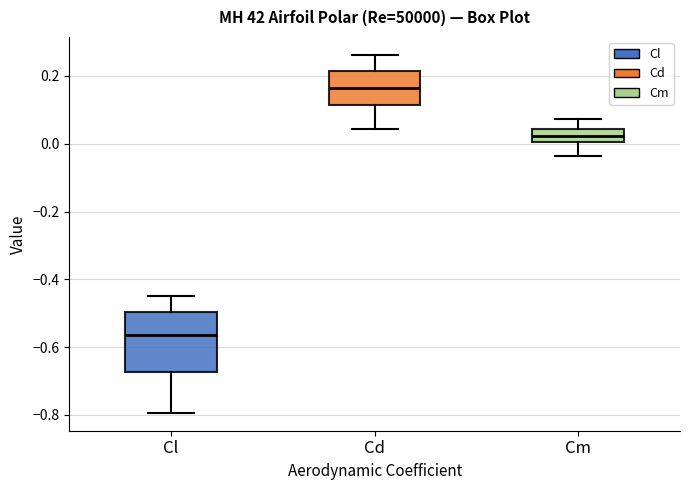

Reading left to right, transcribe this box plot: for each box, give where its median line is, the range the box spans, and where its two whiskers end, as read against the y-axis. The values are not printed on the chart, so give them approximately, as read against the axis.

Cl: median -0.56, box -0.68 to -0.50, whiskers -0.80 to -0.46
Cd: median 0.16, box 0.12 to 0.22, whiskers 0.04 to 0.26
Cm: median 0.02, box 0.00 to 0.04, whiskers -0.04 to 0.08